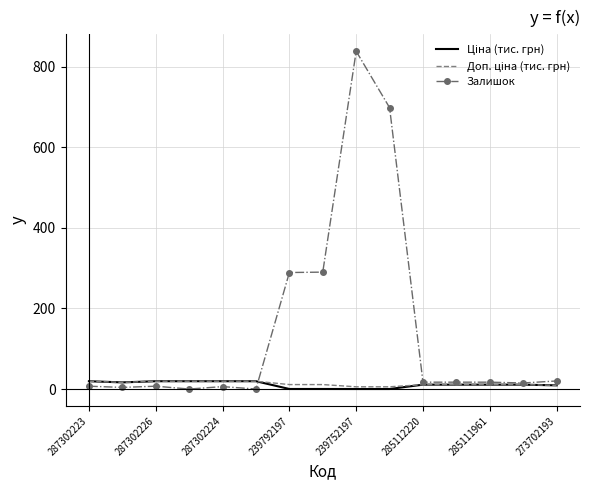

Which series has the largest total across all categories?

Залишок